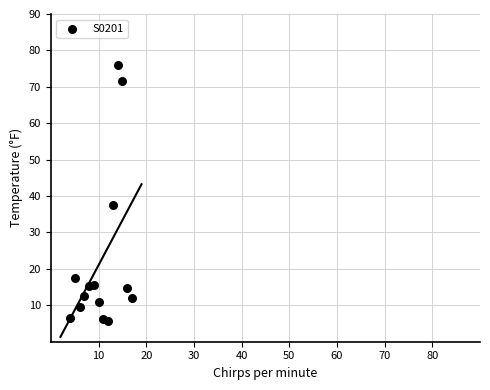

What is the range of X values (max minus min)?

13.0